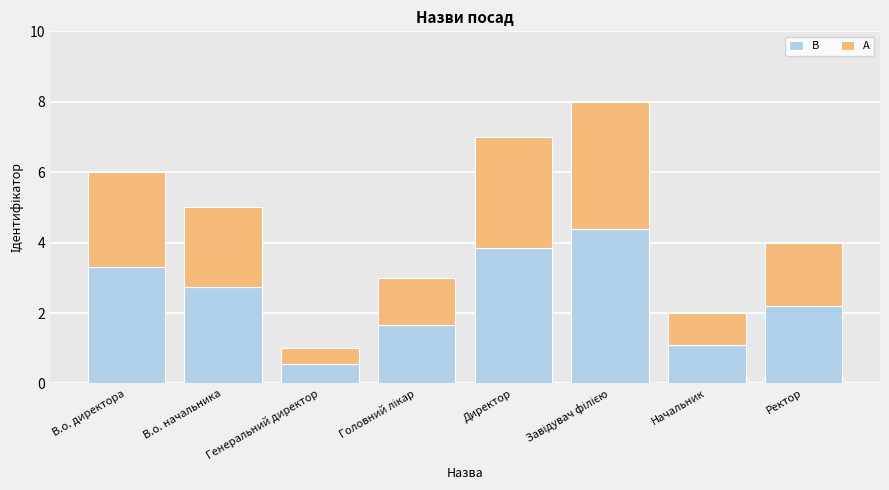

Where is B nearest to the value 2?

Ректор